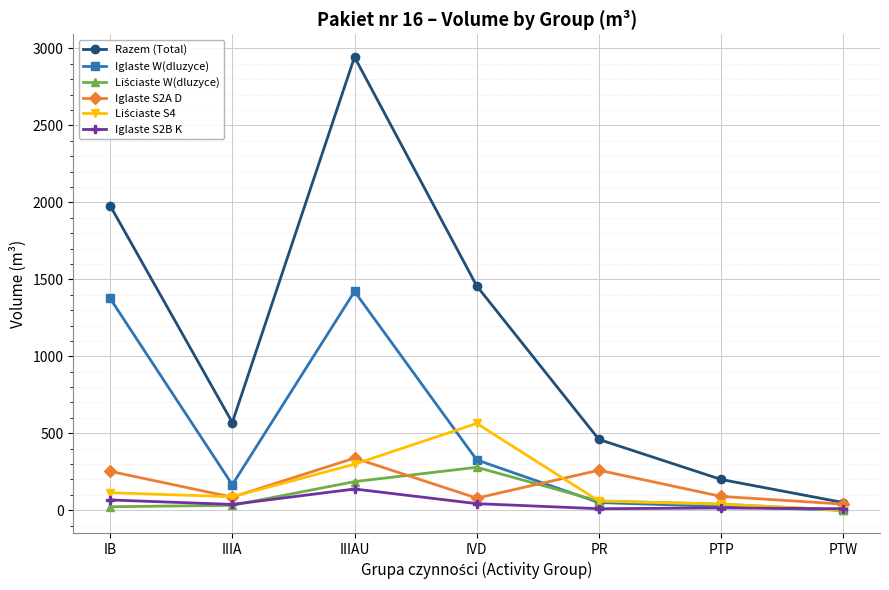

True or false: Iglaste S2A D has a value of 85 at IIIA.

True